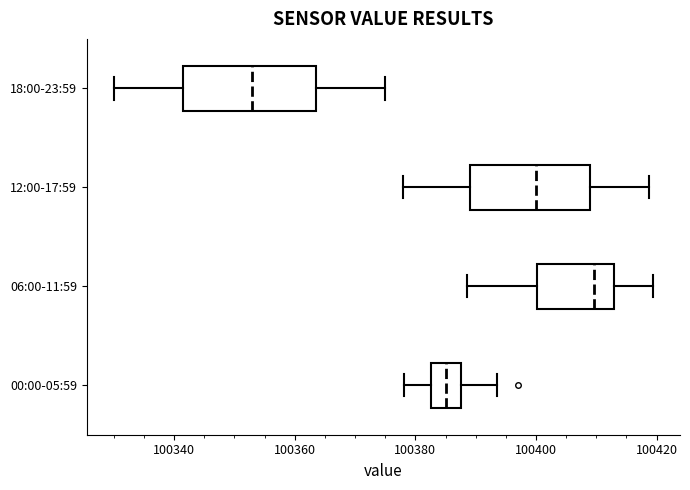

Comparing the boxes themselves (not the whiskers), which one is the widest?

18:00-23:59